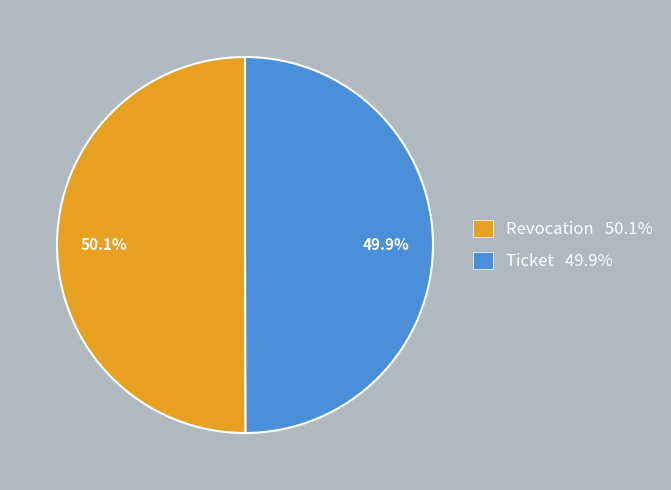

What percentage is the Ticket slice, to the nearest percent?

50%